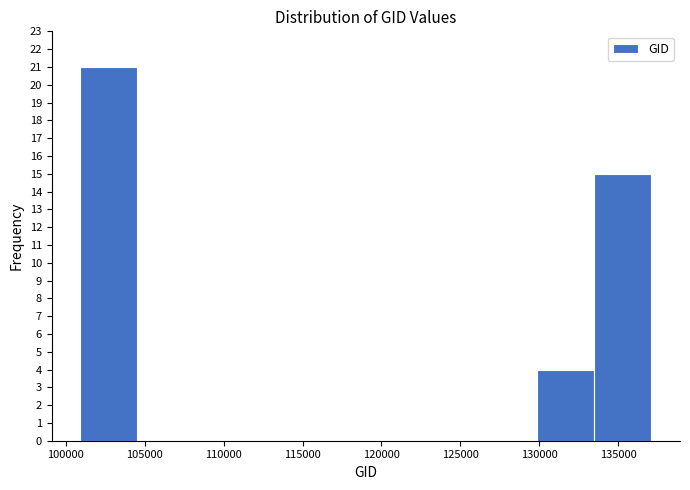

Reading left to right, transcribe this chart: for each bar, give the range it covers on the x-axis and its height. Neither the bar edges nor the heights are printed on the chart, so give them approximately, as read against the axes.

101000 to 104500: 21
104500 to 108000: 0
108000 to 112000: 0
112000 to 115500: 0
115500 to 119000: 0
119000 to 122500: 0
122500 to 126500: 0
126500 to 130000: 0
130000 to 133500: 4
133500 to 137000: 15